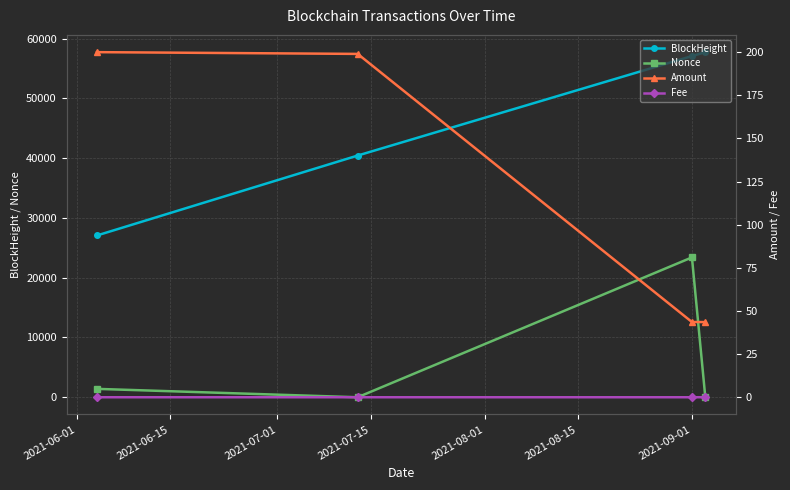

True or false: BlockHeight and Nonce cross at least once.

False